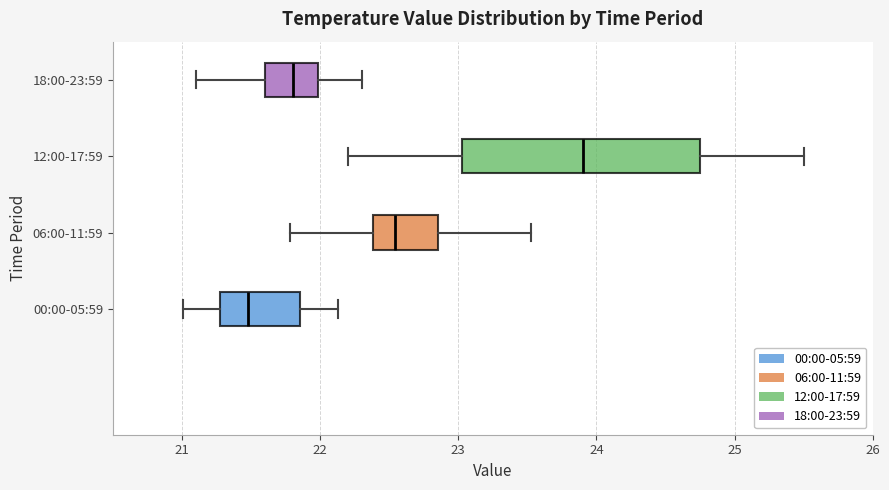

Which box is the widest, from its left edge to its right edge?

12:00-17:59